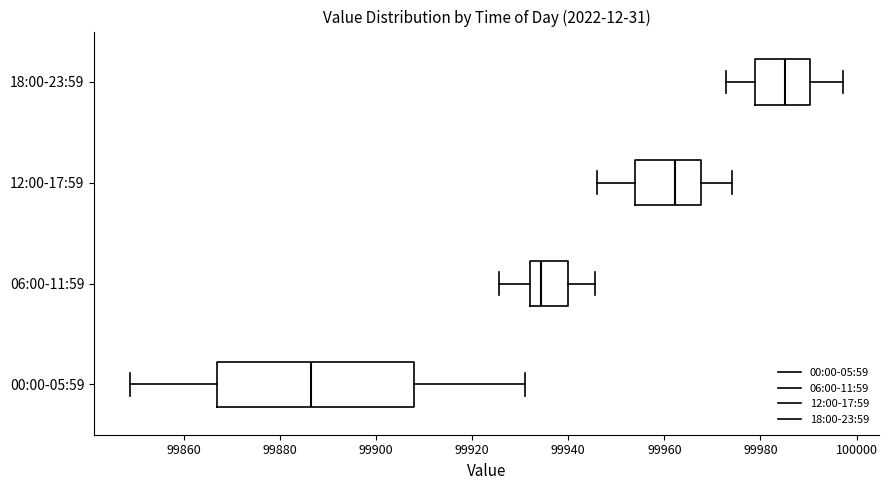

Where does the median line of the box for 00:00-05:59 sit on the x-axis? The values are not printed on the chart, so give them approximately, as read against the axis.

99886